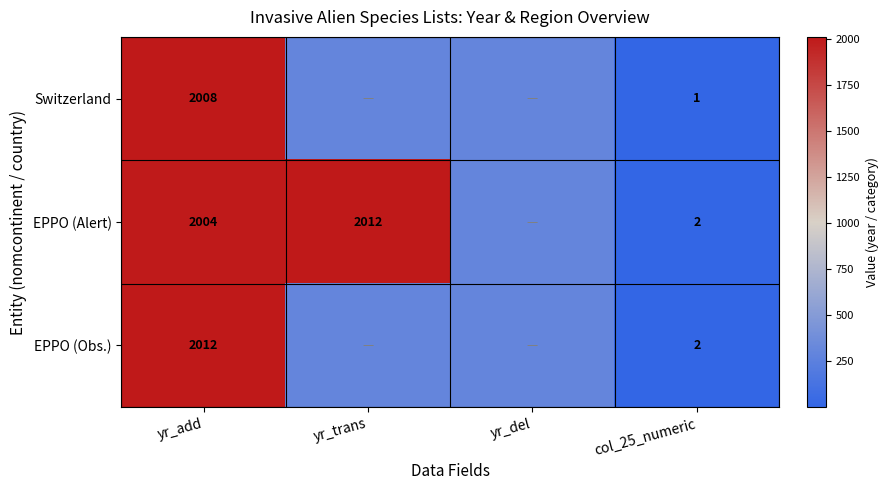

At yr_add, list the series in order from largest to smallest.

EPPO (Obs.), Switzerland, EPPO (Alert)